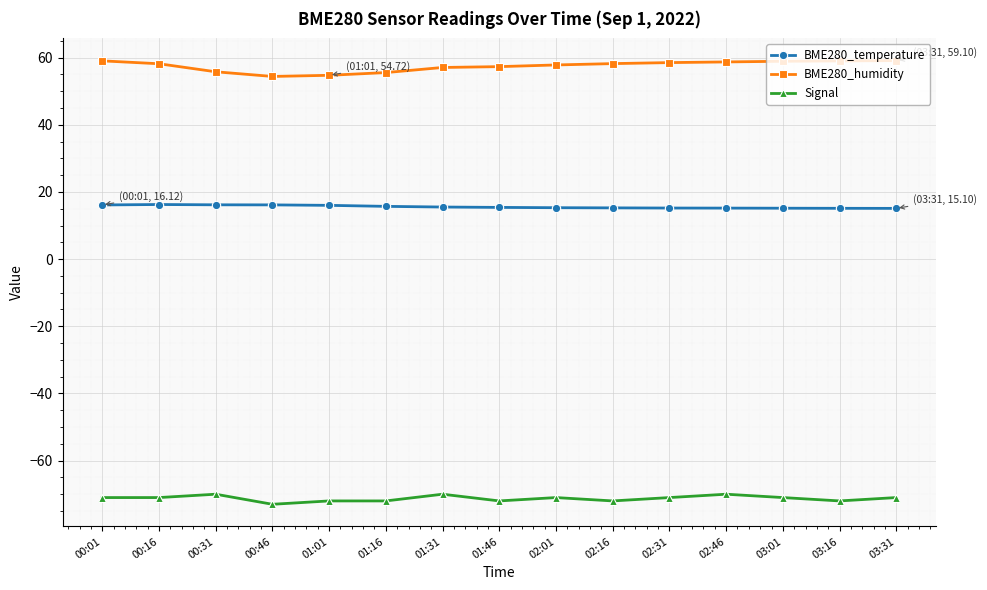

Is the value of Signal at 00:31 greater than the value of BME280_humidity at 02:16?

No